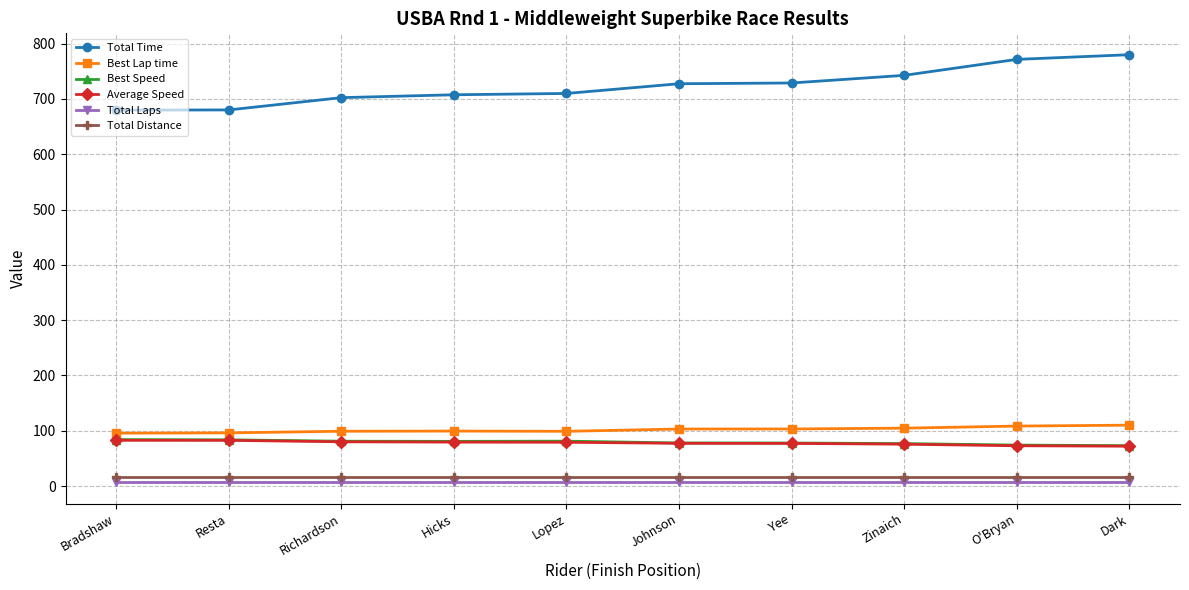

What is the total value across all series at O'Bryan?

1049.5